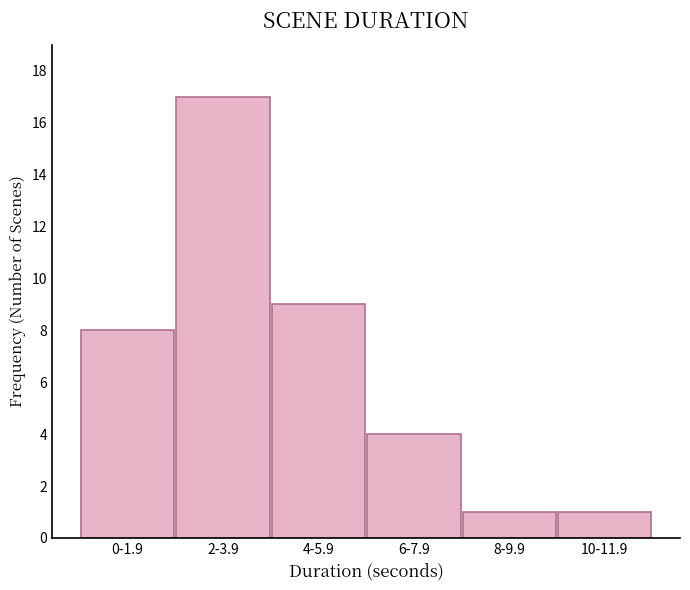

Reading left to right, extract all data points from this chart.

8	17	9	4	1	1